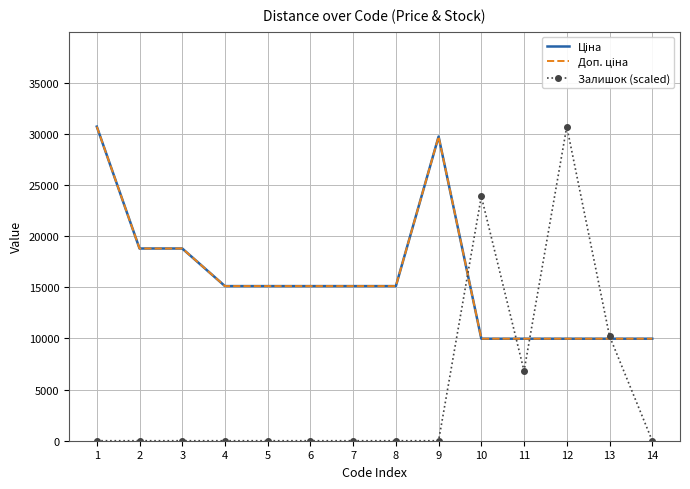

Rank the categories by Ціна value from highest to lowest.

1, 9, 2, 3, 4, 5, 6, 7, 8, 10, 11, 12, 13, 14